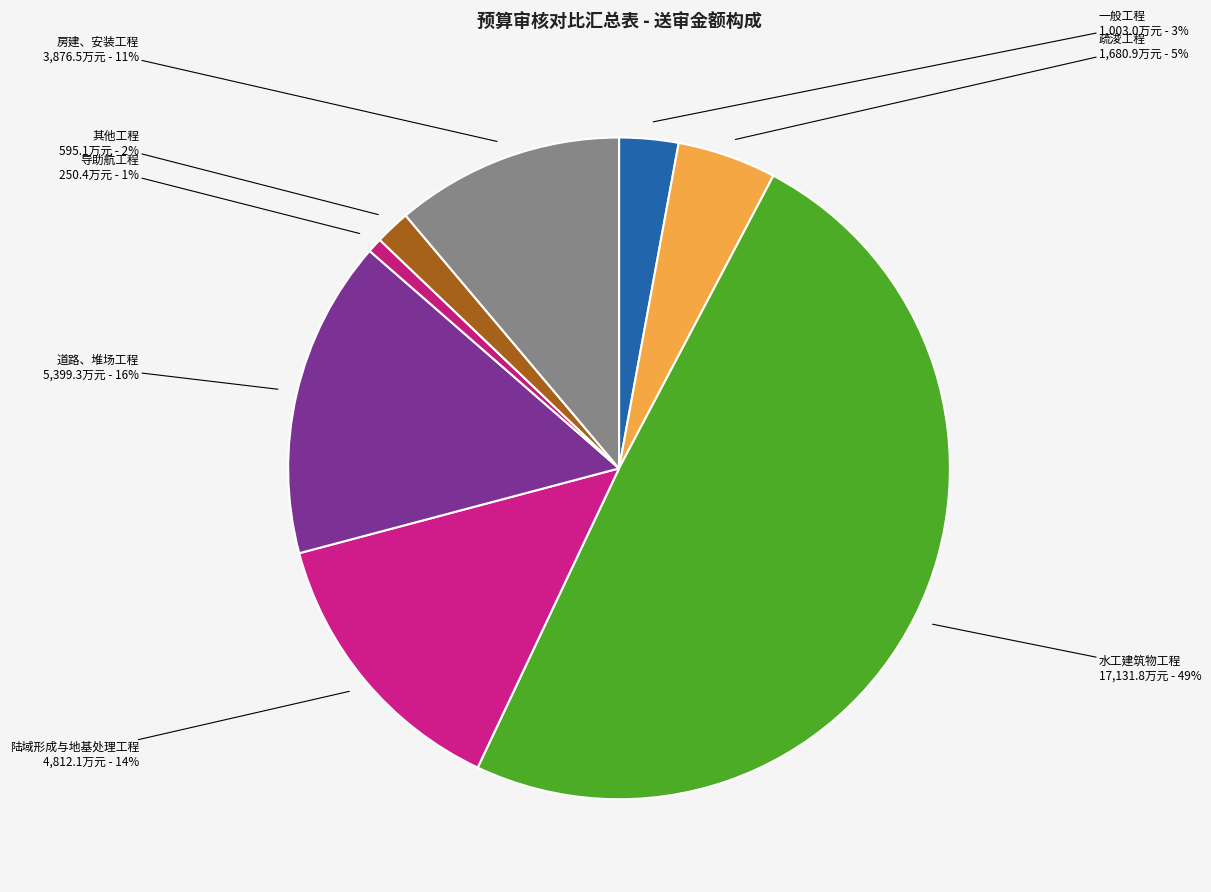

Which has a higher value, 一般工程 or 道路、堆场工程?

道路、堆场工程